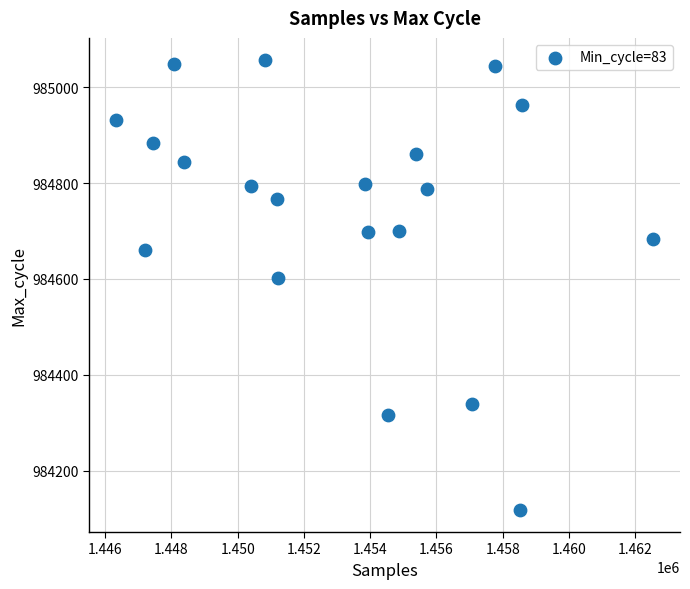

What is the range of X values (max minus min)?

16207